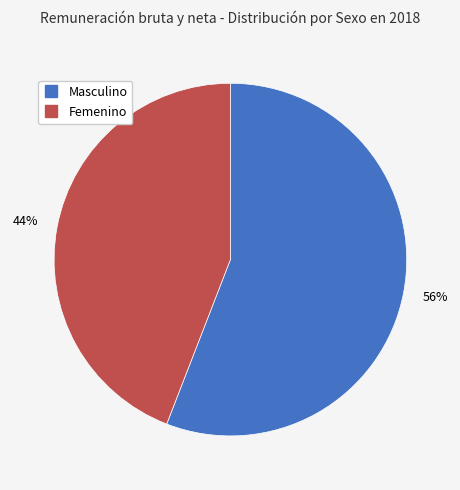

True or false: Femenino accounts for 53% of the total.

False